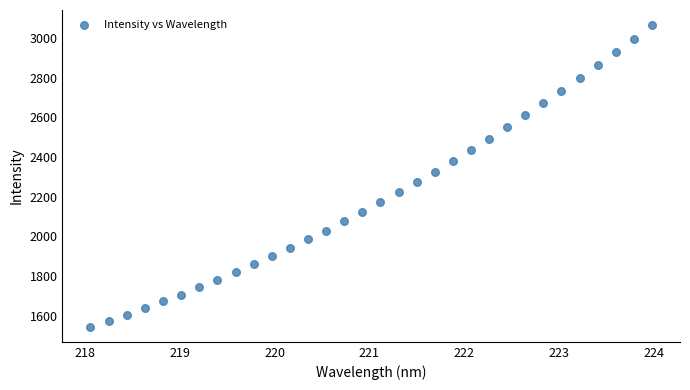

What is the range of Y values (max minus min)?

1519.6